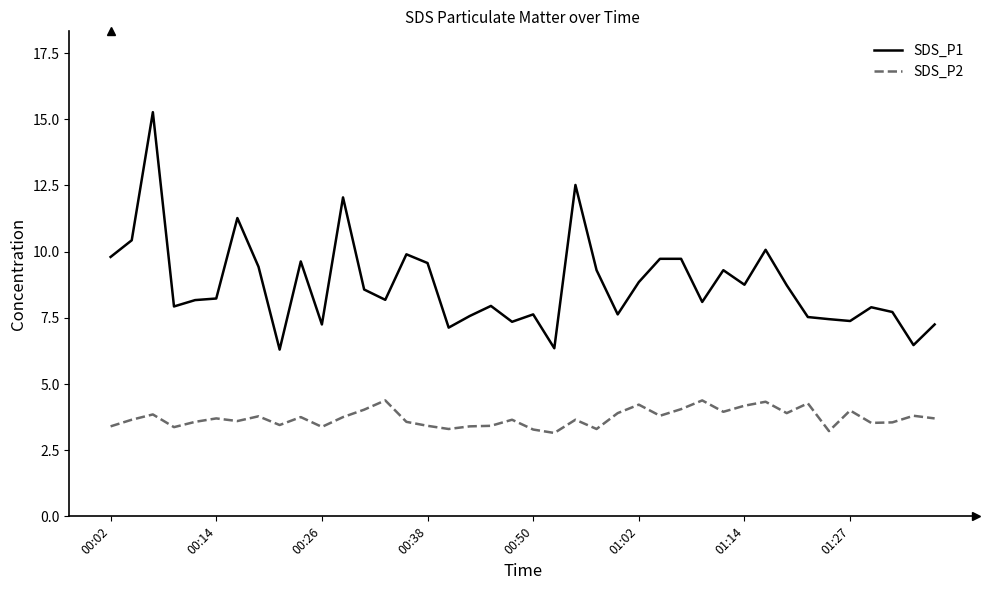

At how many categories does at least one series exceed 4?

40